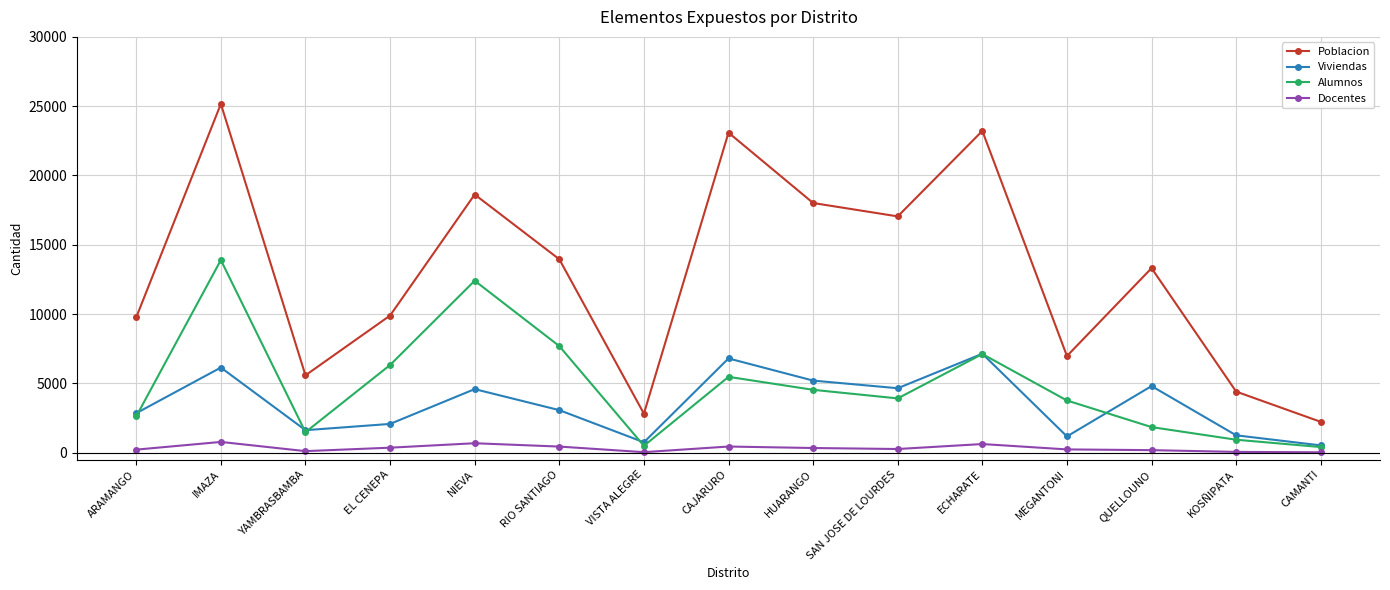

Is the value of Viviendas at CAMANTI greater than the value of Alumnos at HUARANGO?

No